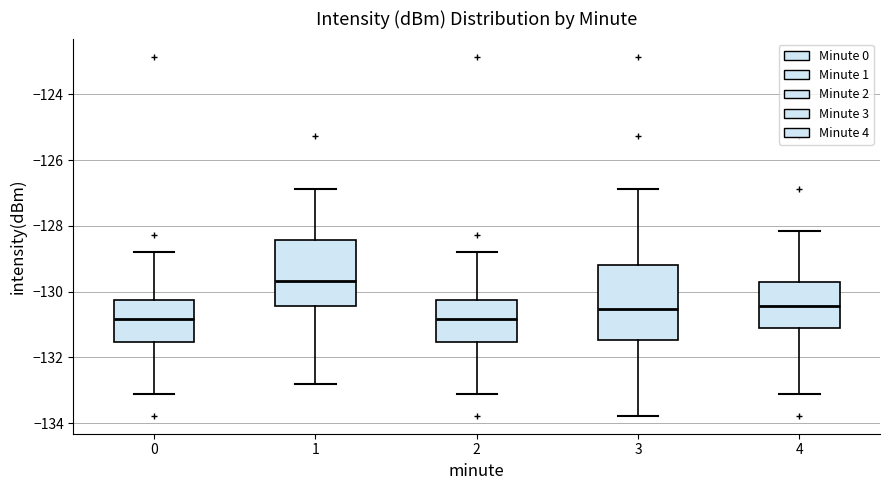

Comparing the boxes themselves (not the whiskers), which one is the tallest?

3